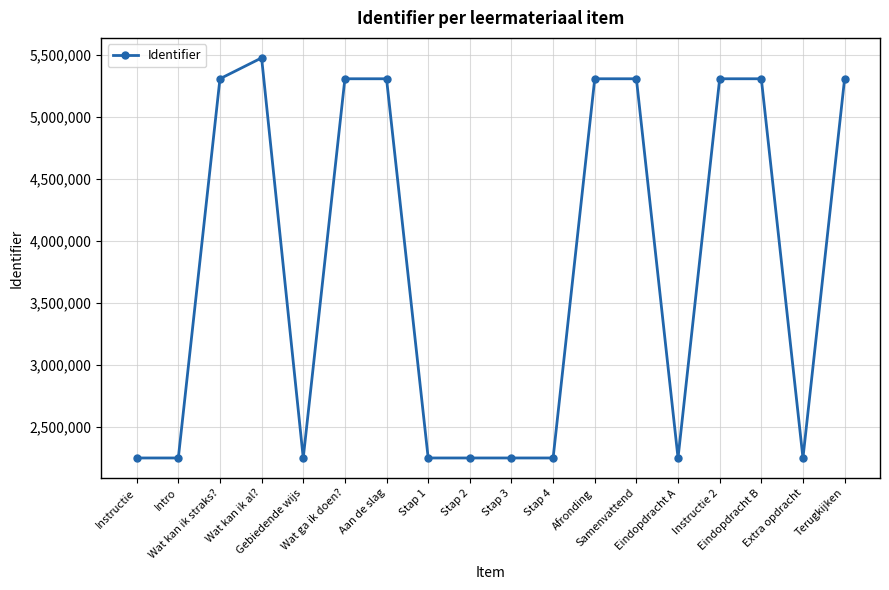

What is the difference between the second highest and second lowest values?

3055787